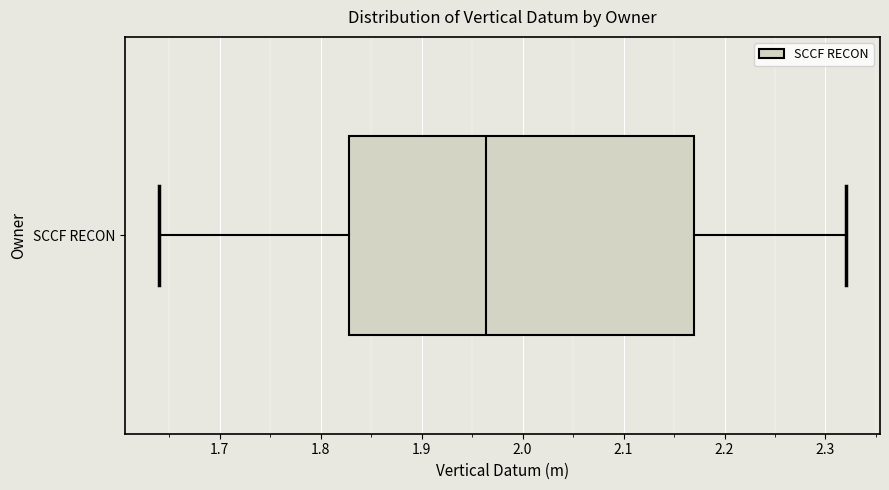

Transcribe this box plot: give where the median line is, the range the box spans, and where the two whiskers end, as read against the x-axis. The values are not printed on the chart, so give them approximately, as read against the axis.

median 1.96, box 1.83 to 2.17, whiskers 1.64 to 2.32